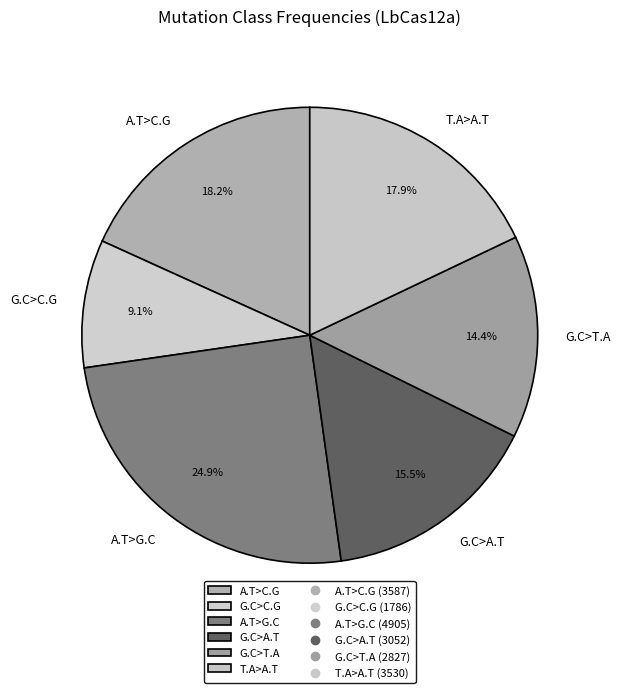

To the nearest percent, what percentage of the pie is A.T>G.C?

25%